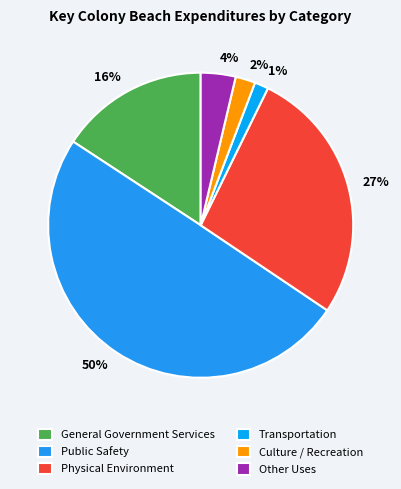

Which category has the biggest portion of the pie?

Public Safety